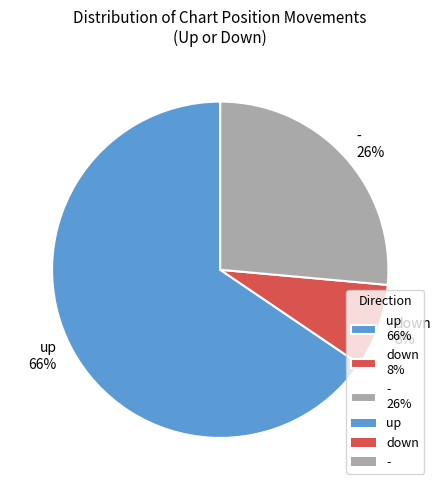

To the nearest percent, what portion does down represent?

8%